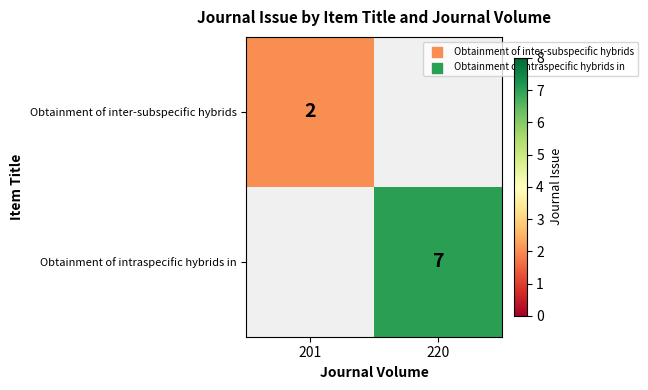

Is it true that Obtainment of inter-subspecific hybrids equals 2 at 201?

True